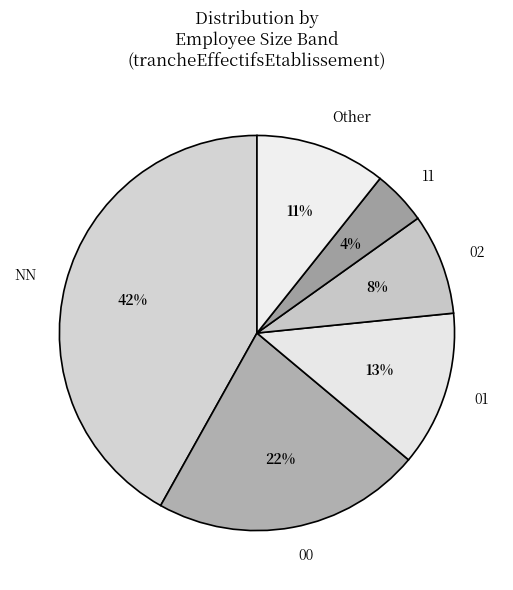

Does 02 represent more than half of the total?

No